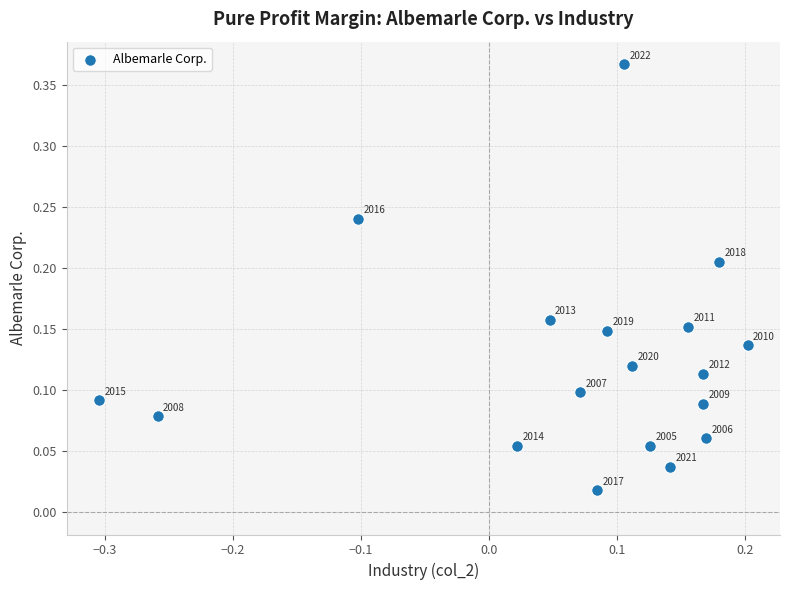

What is the range of Y values (max minus min)?

0.3